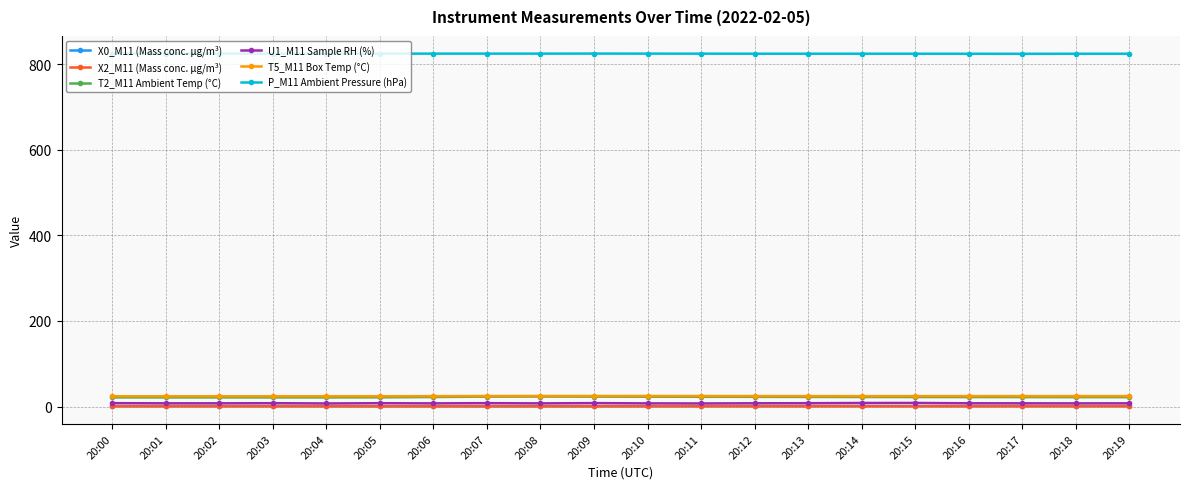

Which series has the widest spread of values?

T2_M11 Ambient Temp (°C)